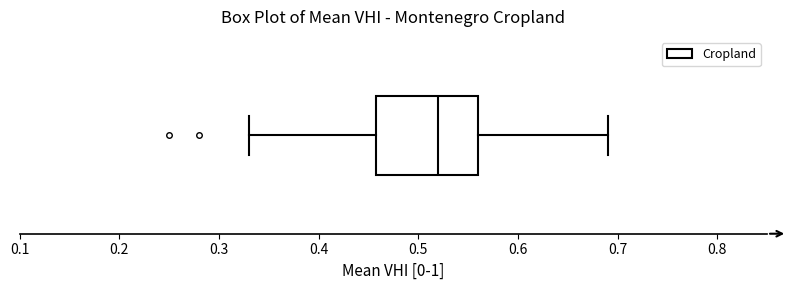

Transcribe this box plot: give where the median line is, the range the box spans, and where the two whiskers end, as read against the x-axis. The values are not printed on the chart, so give them approximately, as read against the axis.

median 0.52, box 0.46 to 0.56, whiskers 0.33 to 0.69